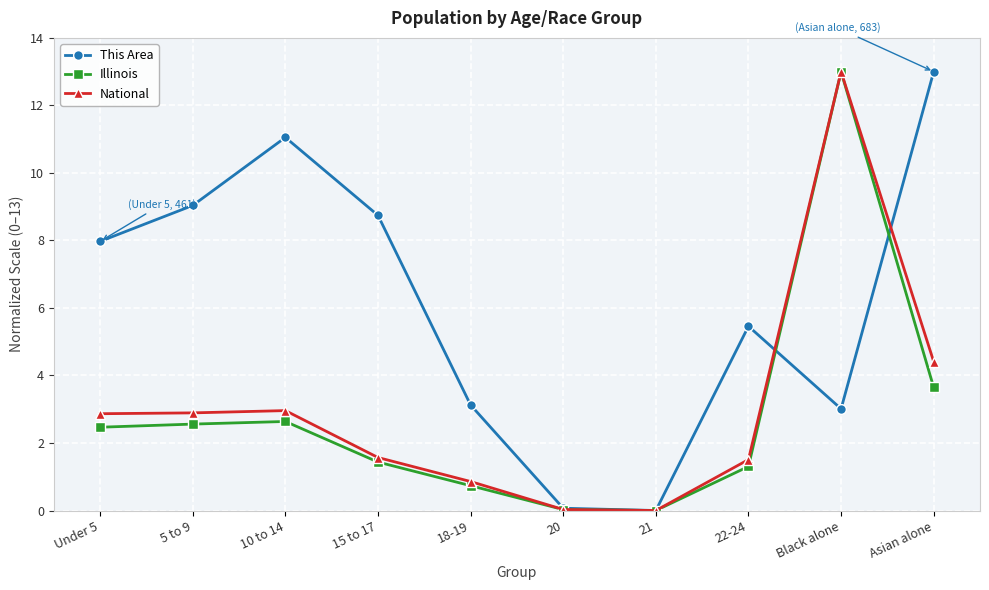

At which label does Illinois reach its peak?

Black alone